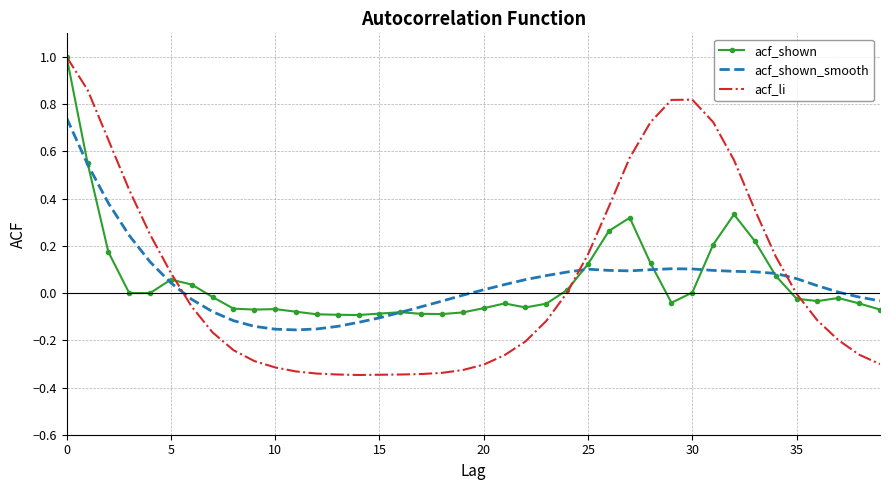

Which series has the largest range (max minus min)?

acf_li